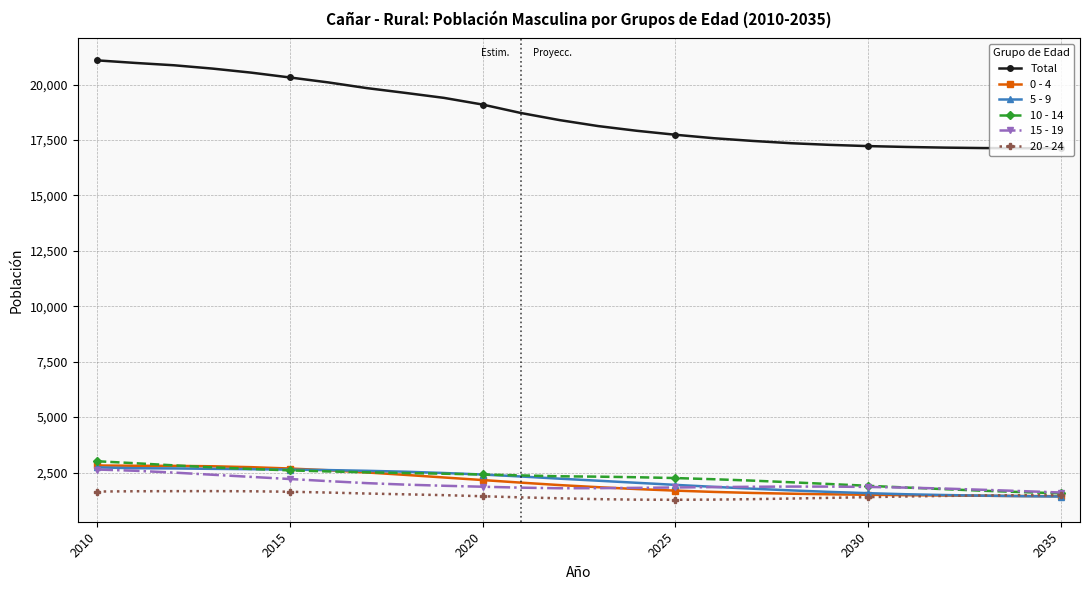

Which series has the largest total across all categories?

Total